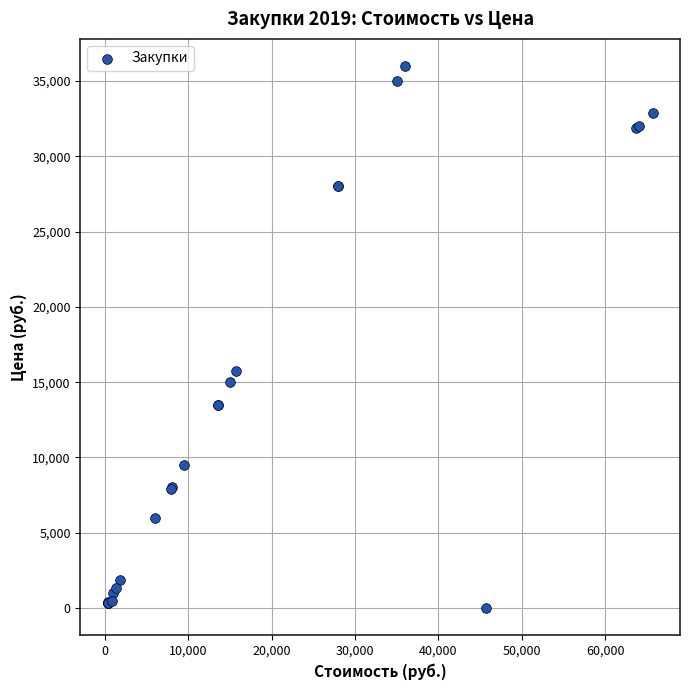

What Y value in the scatter plot is closest to 18003?

15749.3